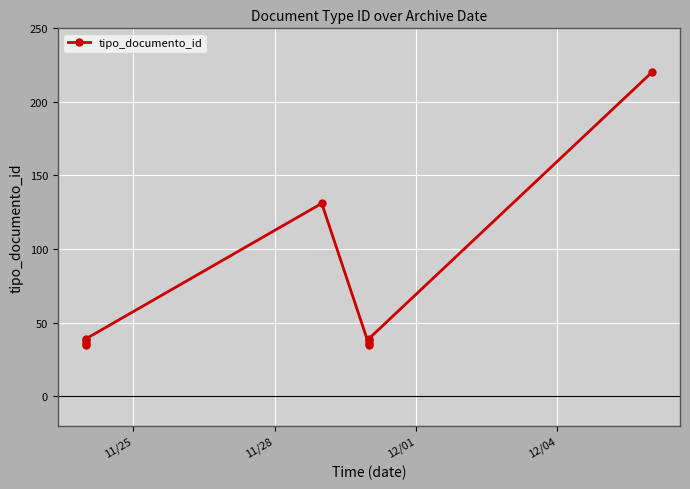

Which label corresponds to the smallest value in the chart?

11/25